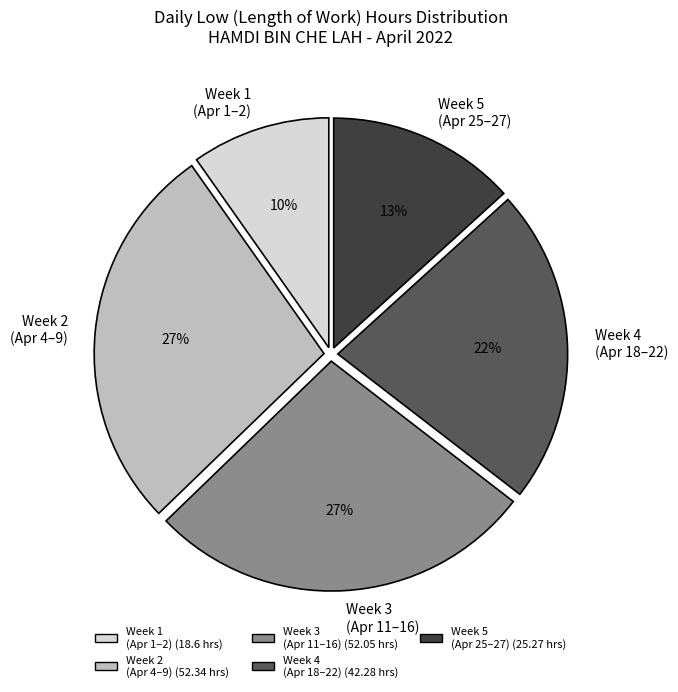

True or false: Week 1 (Apr 1–2) accounts for 10% of the total.

True